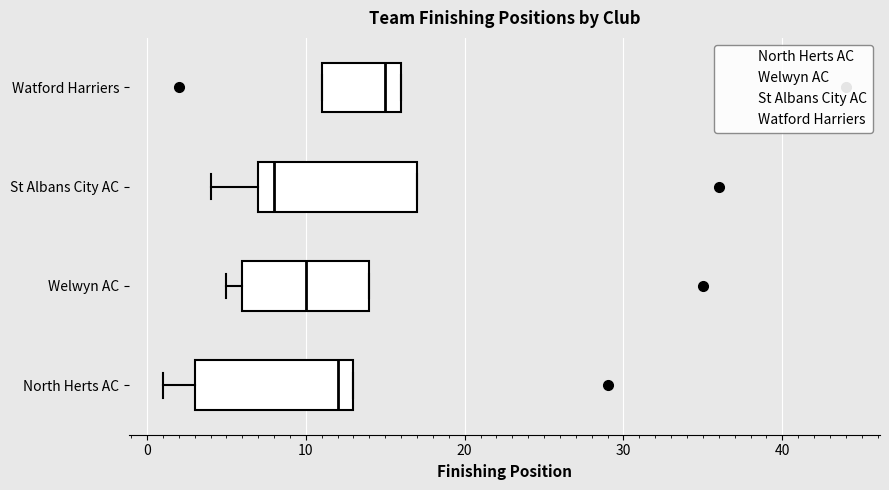

Which box's median line is the furthest to the left?

St Albans City AC